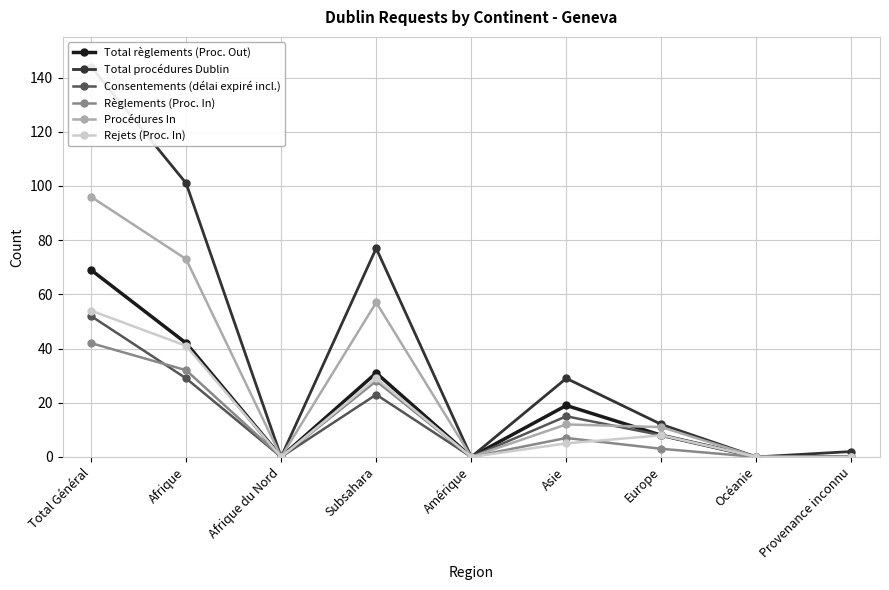

Reading left to right, list all the values displayed in this chart.

Total règlements (Proc. Out): 69	42	0	31	0	19	8	0	0
Total procédures Dublin: 144	101	0	77	0	29	12	0	2
Consentements (délai expiré incl.): 52	29	0	23	0	15	8	0	0
Règlements (Proc. In): 42	32	0	28	0	7	3	0	0
Procédures In: 96	73	0	57	0	12	11	0	0
Rejets (Proc. In): 54	41	0	29	0	5	8	0	0